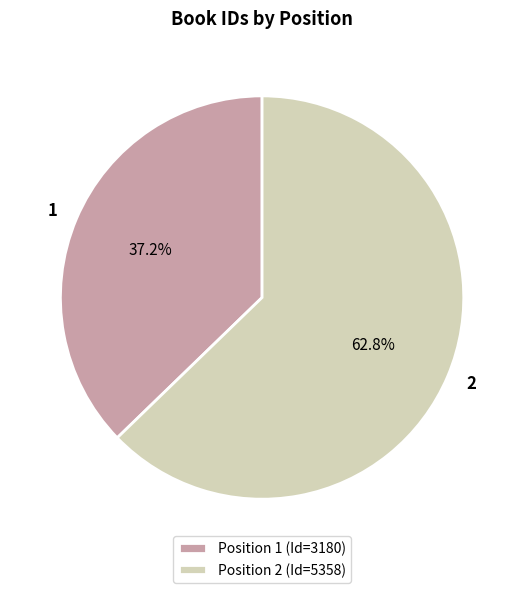

Between Position 1 (Id=3180) and Position 2 (Id=5358), which is larger?

Position 2 (Id=5358)